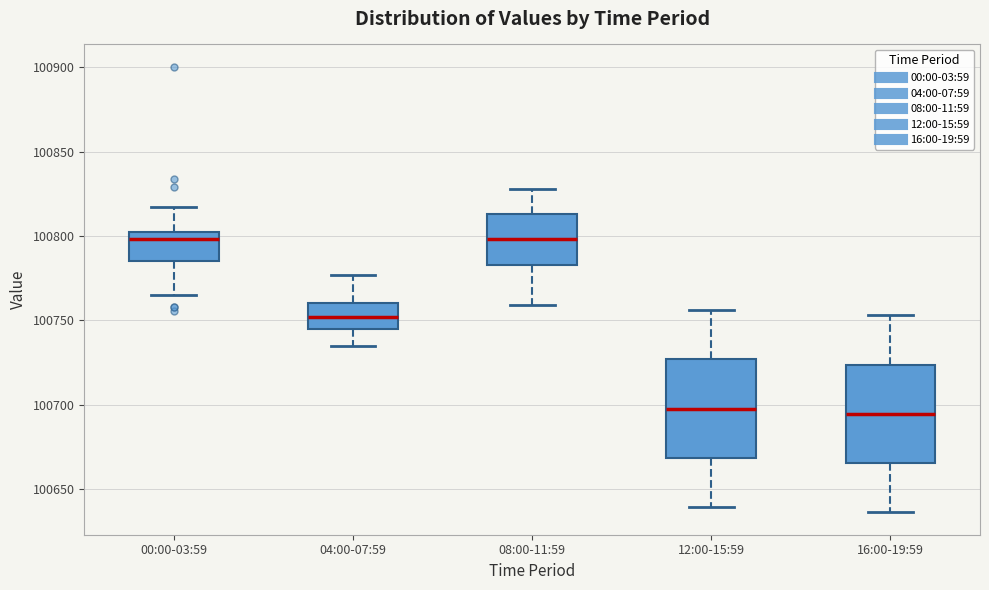

Reading left to right, transcribe this box plot: for each box, give where its median line is, the range the box spans, and where its two whiskers end, as read against the y-axis. The values are not printed on the chart, so give them approximately, as read against the axis.

00:00-03:59: median 100800, box 100785 to 100805, whiskers 100765 to 100815
04:00-07:59: median 100750, box 100745 to 100760, whiskers 100735 to 100775
08:00-11:59: median 100800, box 100785 to 100815, whiskers 100760 to 100830
12:00-15:59: median 100700, box 100670 to 100725, whiskers 100640 to 100755
16:00-19:59: median 100695, box 100665 to 100725, whiskers 100635 to 100755